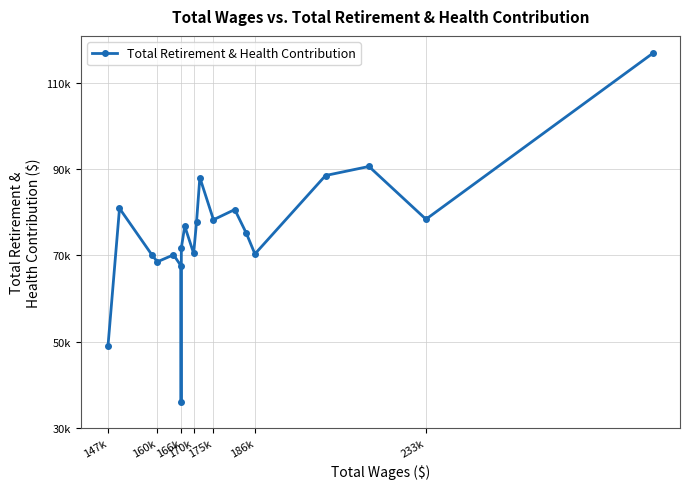

What is the value of the 14th point from the left?

80648